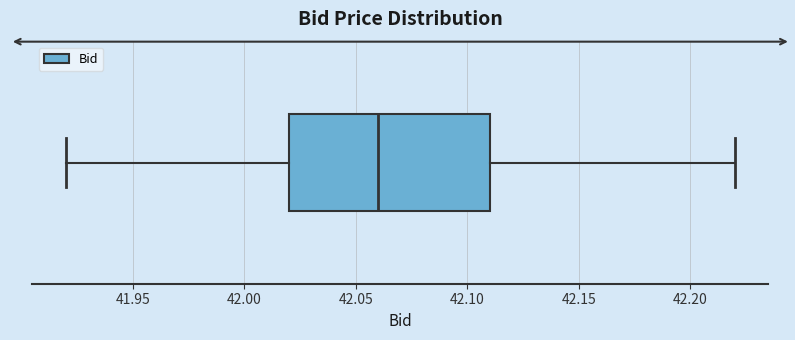

Transcribe this box plot: give where the median line is, the range the box spans, and where the two whiskers end, as read against the x-axis. The values are not printed on the chart, so give them approximately, as read against the axis.

median 42.06, box 42.02 to 42.11, whiskers 41.92 to 42.22